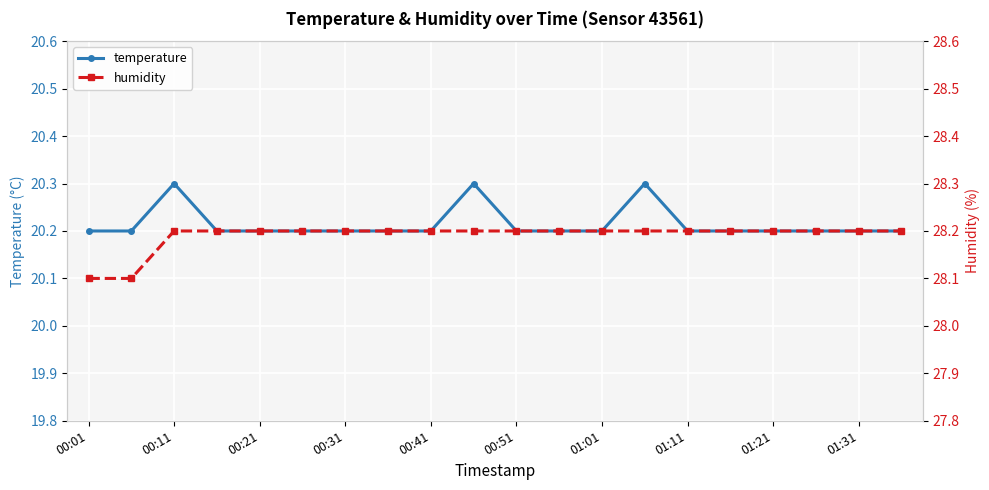

True or false: temperature has a value of 34.4 at 00:11.

False